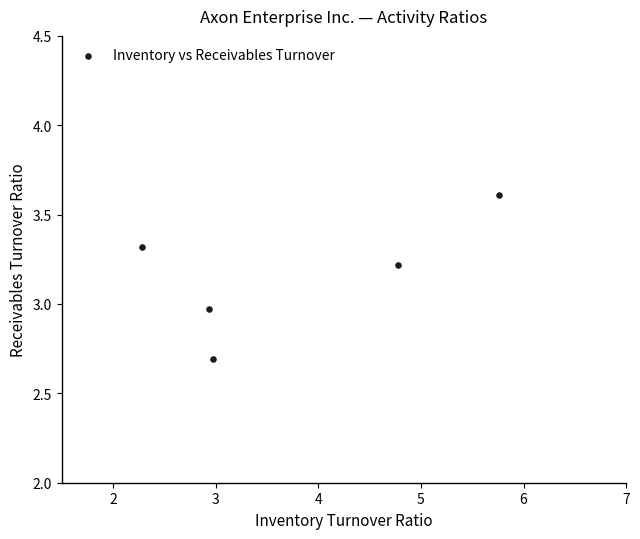

What is the average X value?

3.7